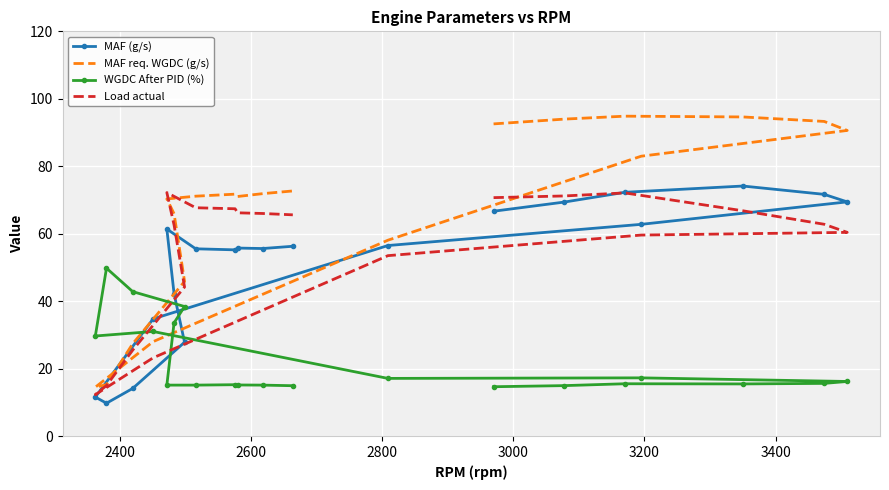

Reading left to right, extract all data points from this chart.

MAF (g/s): 66.7	69.4	72.3	74.1	71.7	69.4	62.8	56.5	34.8	11.6	9.8	14.1	27.8	42.2	61.4	55.5	55.2	55.8	55.6	56.3
MAF req. WGDC (g/s): 92.6	94.0	94.8	94.6	93.3	90.6	83.0	58.1	28.0	14.5	15.3	27.4	45.9	65.9	70.3	71.1	71.7	71.0	71.9	72.7
WGDC After PID (%): 14.6	15.0	15.5	15.5	15.6	16.2	17.3	17.1	31.0	29.7	49.8	42.8	38.4	33.6	15.1	15.1	15.2	15.2	15.1	14.9
Load actual: 70.7	71.2	72.1	66.8	62.8	60.4	59.6	53.5	23.2	12.3	15.0	25.5	44.2	62.6	72.2	67.7	67.4	66.2	66.0	65.6